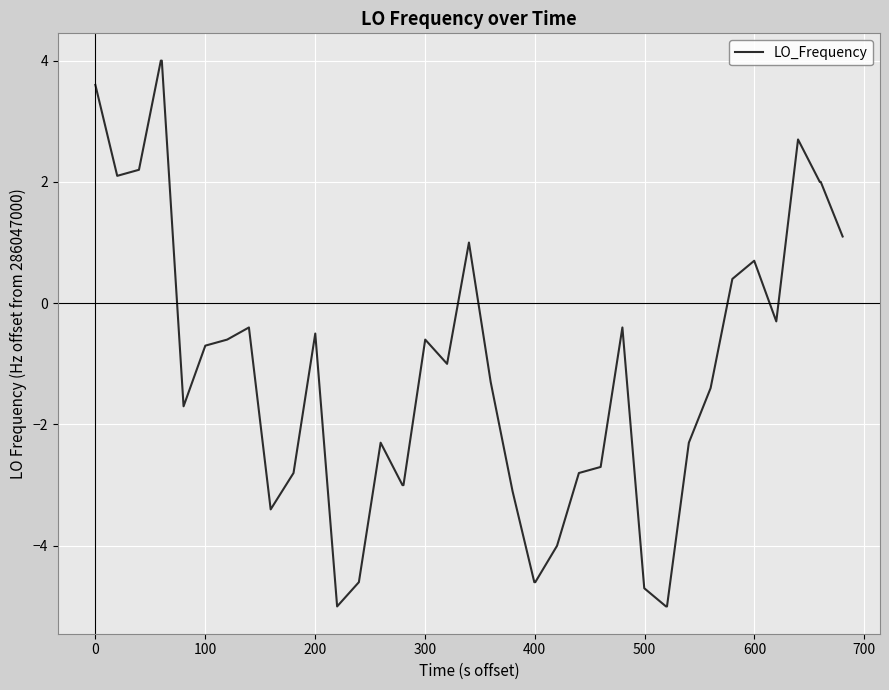

What is the difference between the maximum and minimum values?

9.0